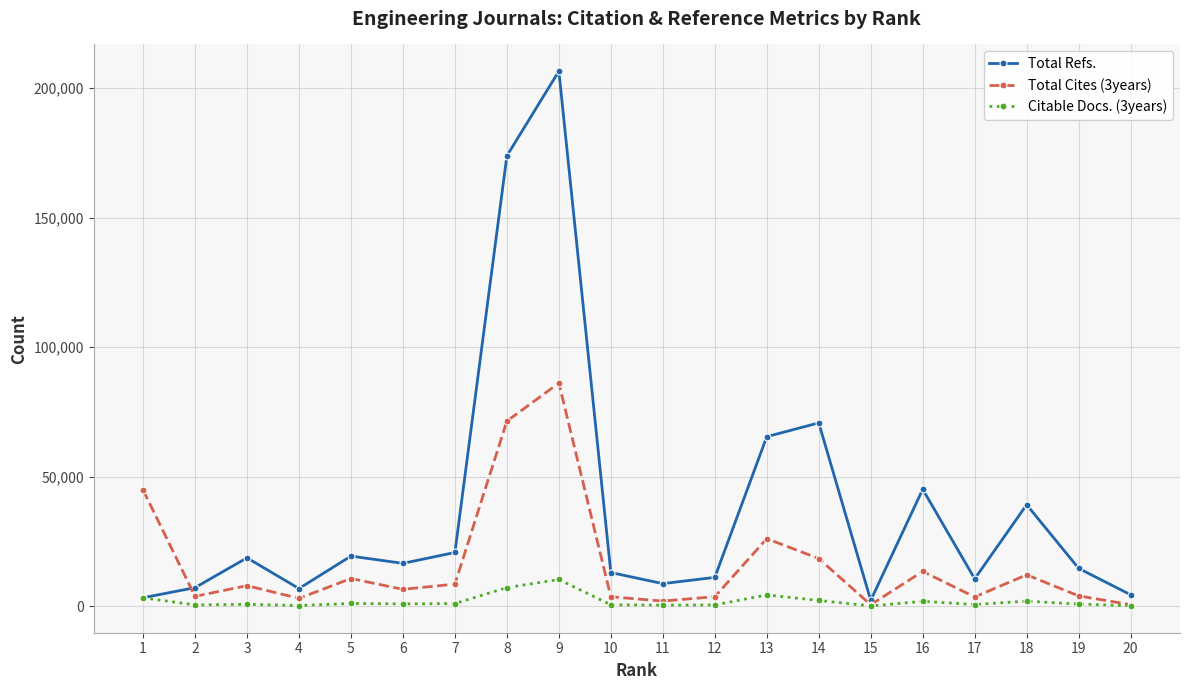

Which series has the largest total across all categories?

Total Refs.